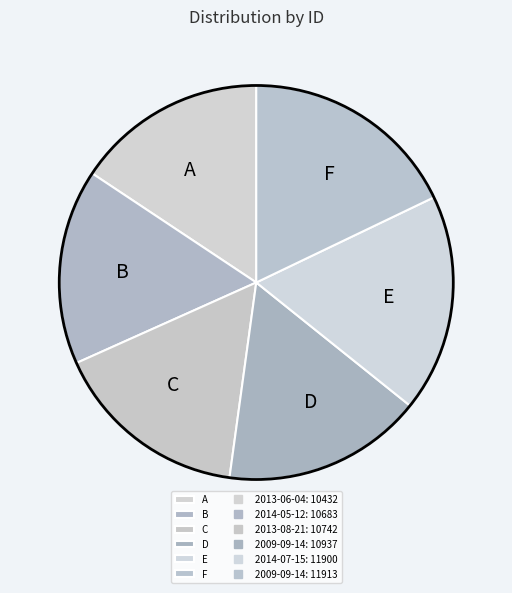

Do C and A together represent more than half of the pie?

No